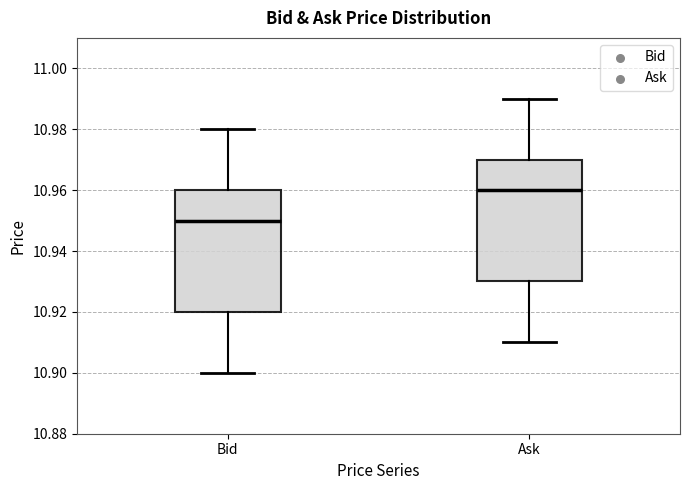

Reading left to right, read every box against the y-axis: the position of its median line, the range the box covers, and the ends of its whiskers. The values are not printed on the chart, so give them approximately, as read against the axis.

Bid: median 10.95, box 10.92 to 10.96, whiskers 10.90 to 10.98
Ask: median 10.96, box 10.93 to 10.97, whiskers 10.91 to 10.99